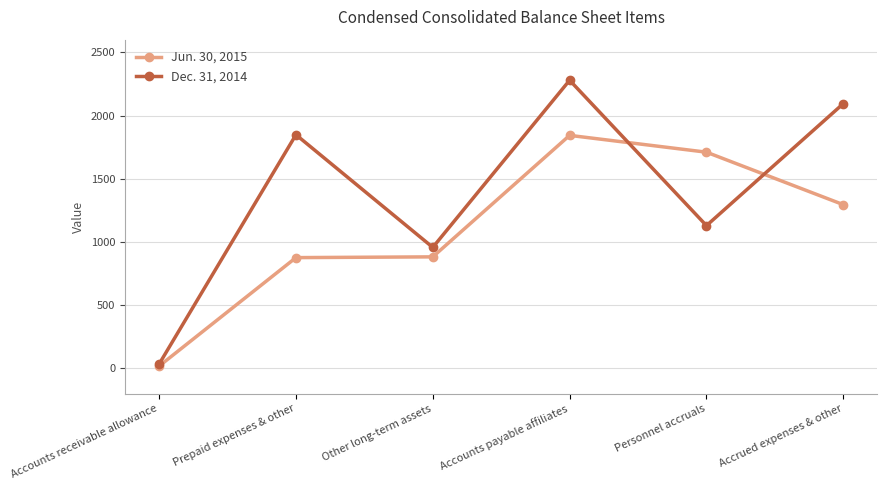

Rank the series by their maximum value, from highest to lowest.

Dec. 31, 2014, Jun. 30, 2015